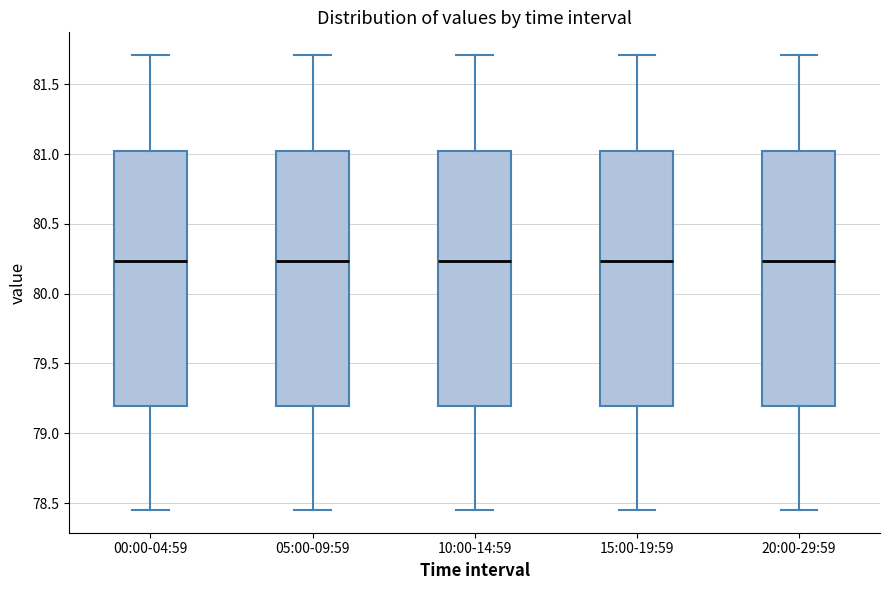

Where is the lower edge of the box for 20:00-29:59 on the y-axis? The values are not printed on the chart, so give them approximately, as read against the axis.

79.20